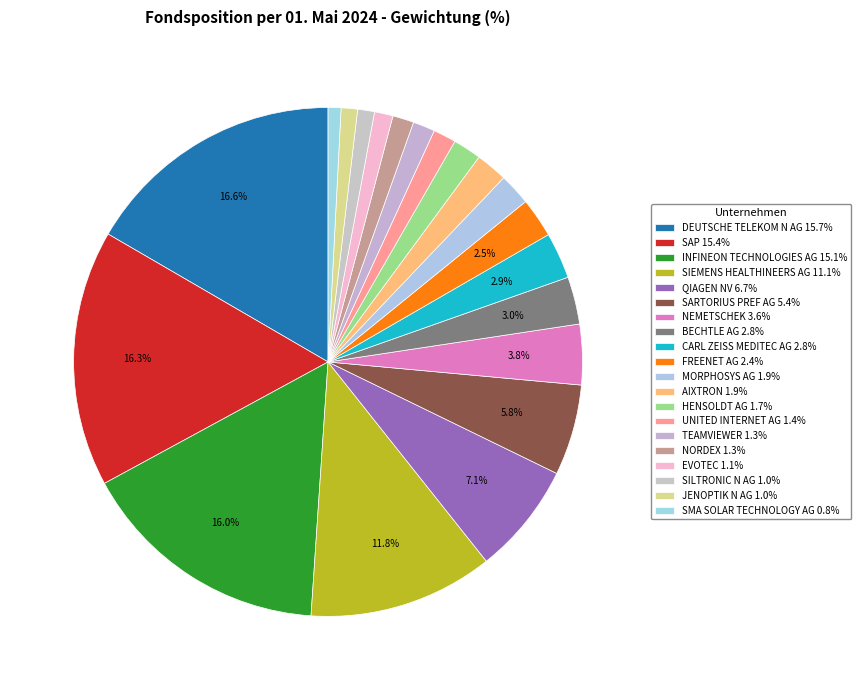

What is the change in value from HENSOLDT AG to EVOTEC?

-0.6